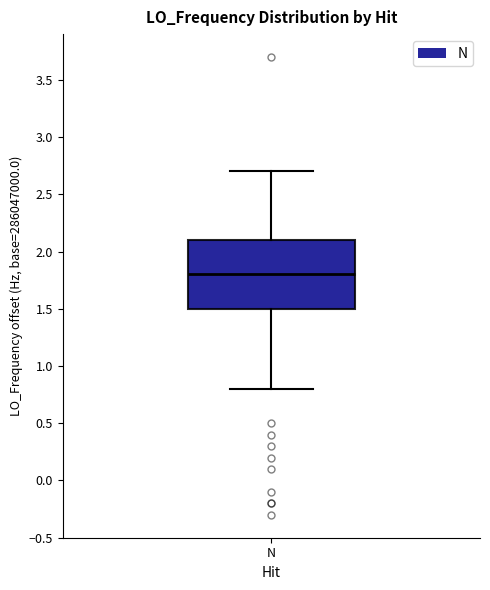

Transcribe this box plot: give where the median line is, the range the box spans, and where the two whiskers end, as read against the y-axis. The values are not printed on the chart, so give them approximately, as read against the axis.

median 1.8, box 1.5 to 2.1, whiskers 0.8 to 2.7